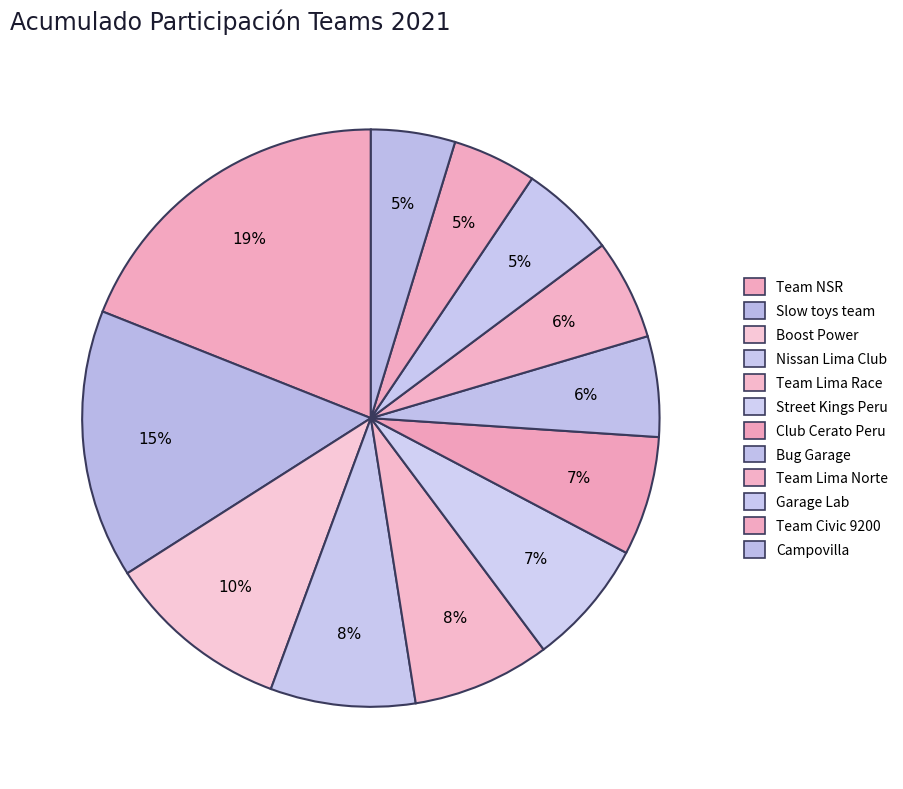

Which category has the smallest portion of the pie?

Team Civic 9200